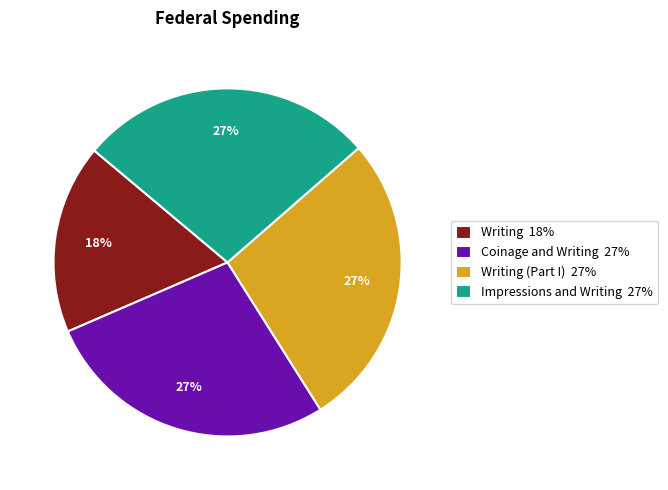

To the nearest percent, what portion does Writing 18% represent?

18%